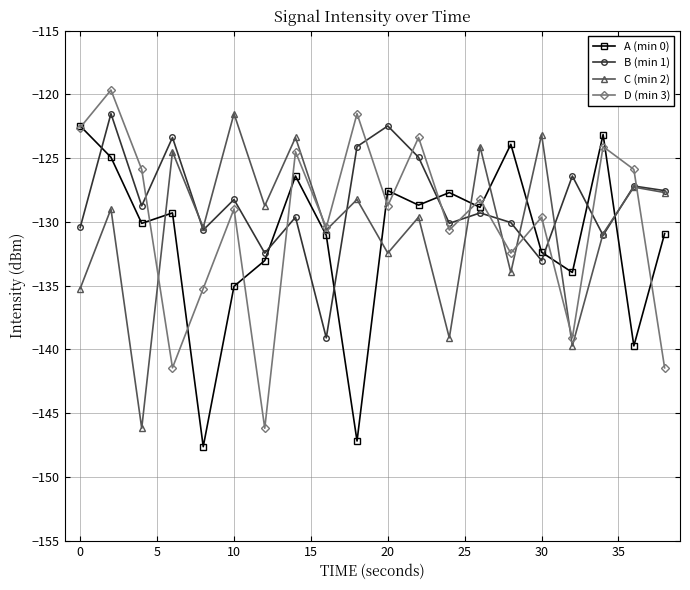

Which series ends up on top after the final intersection of C (min 2) and A (min 0)?

C (min 2)